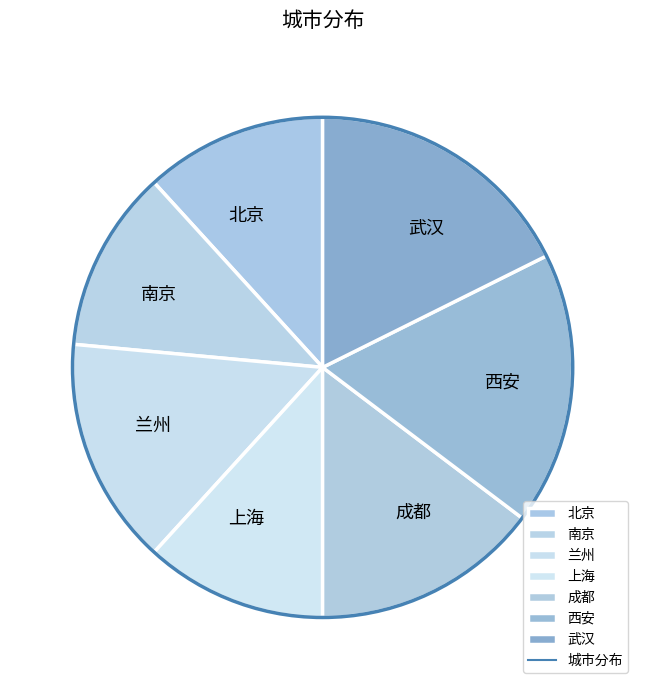

Does 上海 account for over 50% of the chart?

No